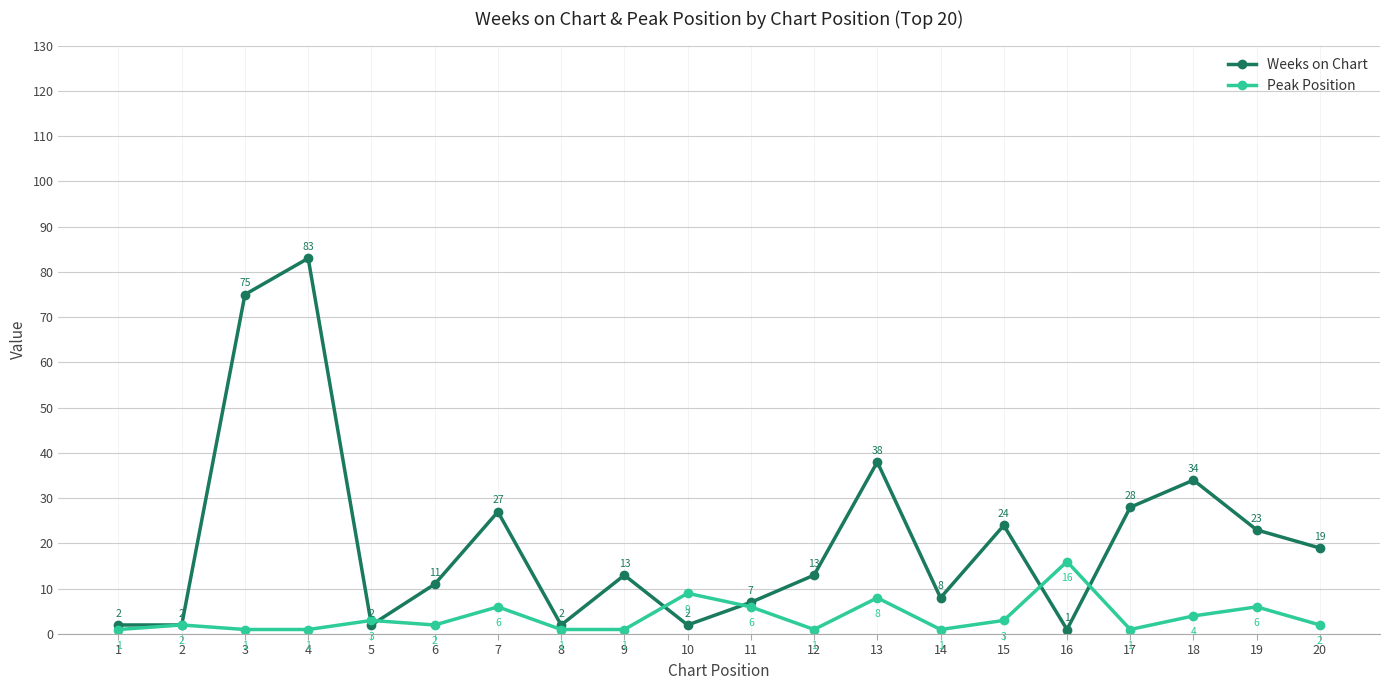

Which series ends up on top after the final intersection of Weeks on Chart and Peak Position?

Weeks on Chart